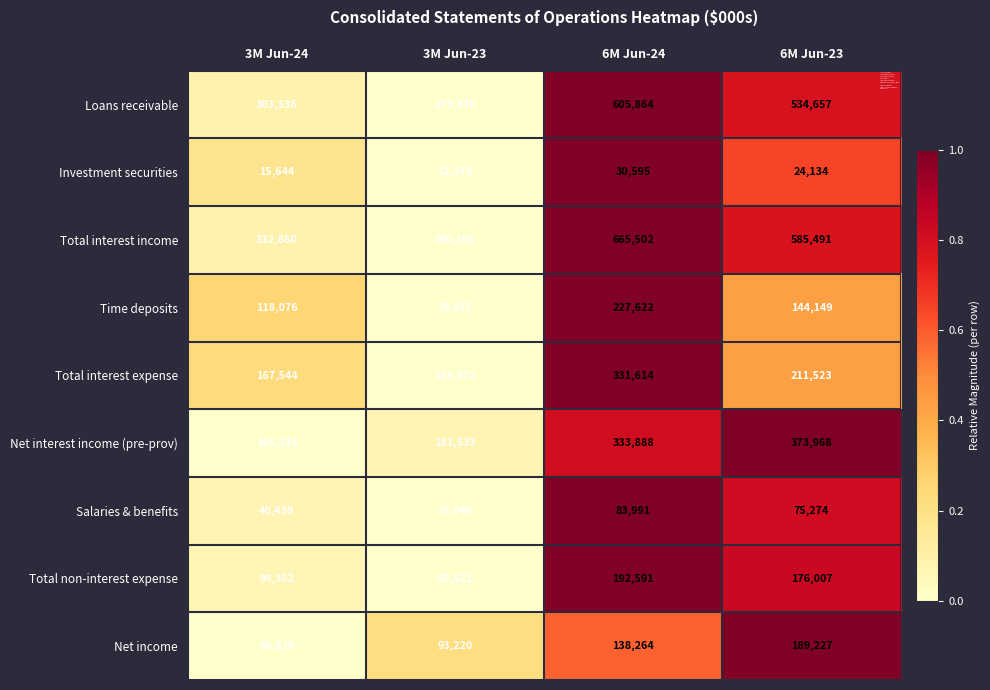

What is the sum of the Investment securities values at 6M Jun-24 and 6M Jun-23?

54729